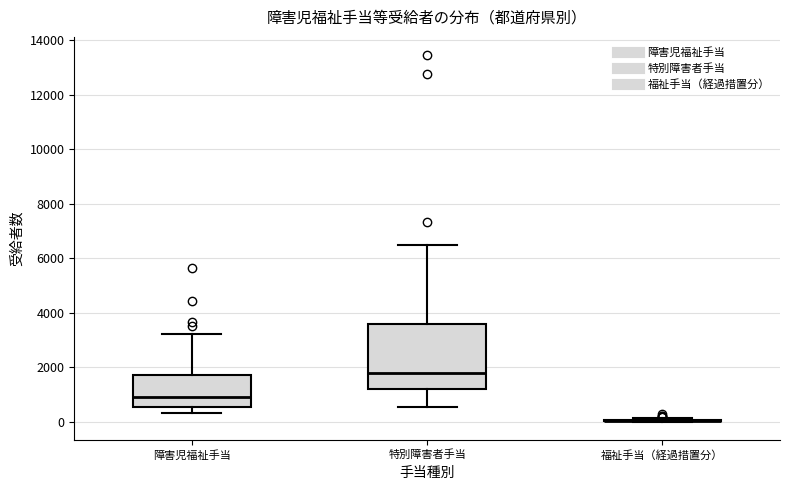

Where does the lower whisker of the box for 障害児福祉手当 end on the y-axis? The values are not printed on the chart, so give them approximately, as read against the axis.

400